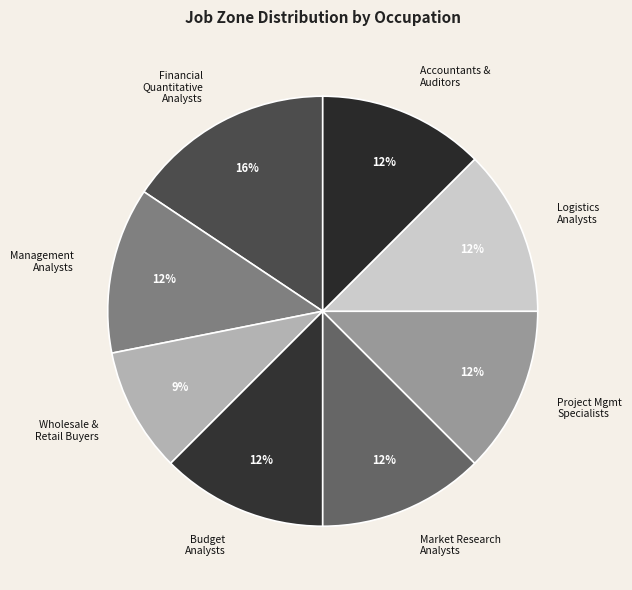

Count the number of slices in the pie.

8